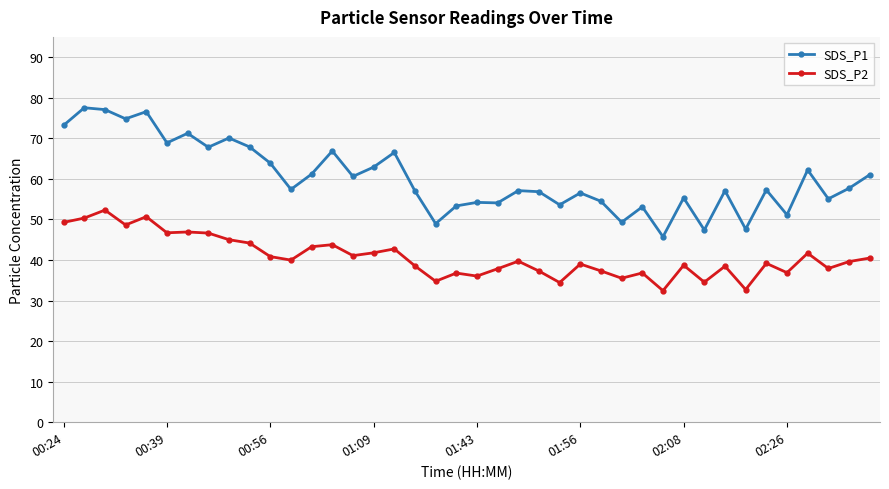

Which series has the widest spread of values?

SDS_P1